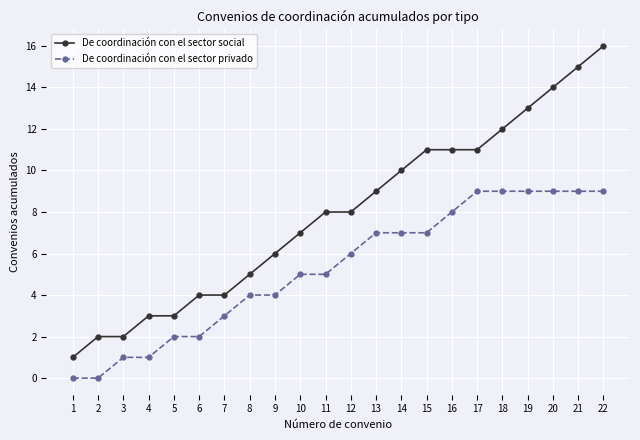

Is it true that De coordinación con el sector social equals 4 at 6?

True